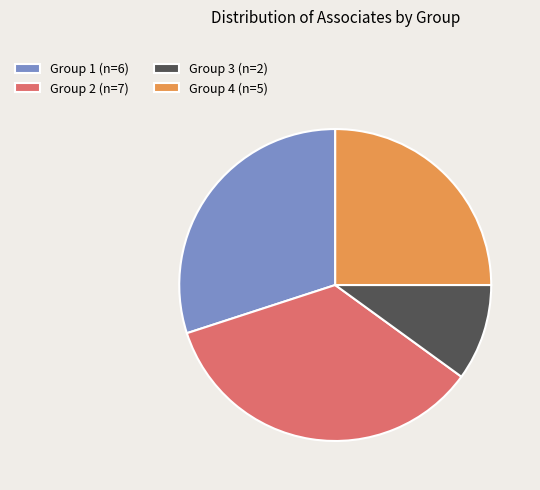

Which has a higher value, Group 1 (n=6) or Group 3 (n=2)?

Group 1 (n=6)